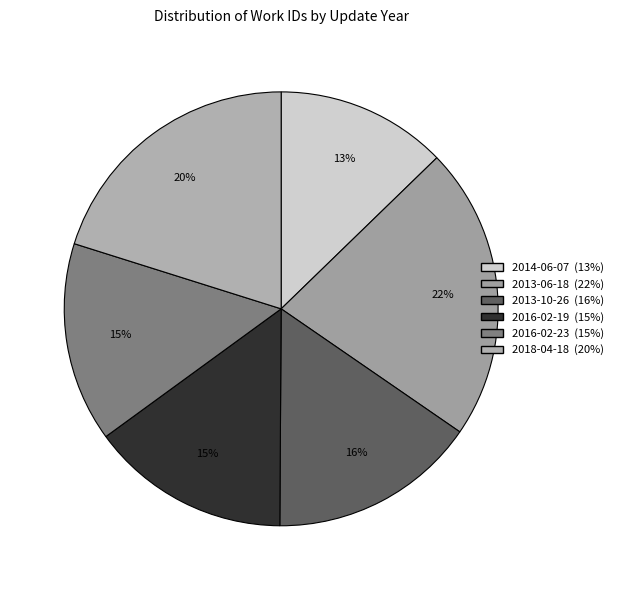

What percentage is NOT represented by 2016-02-23?

85.1%